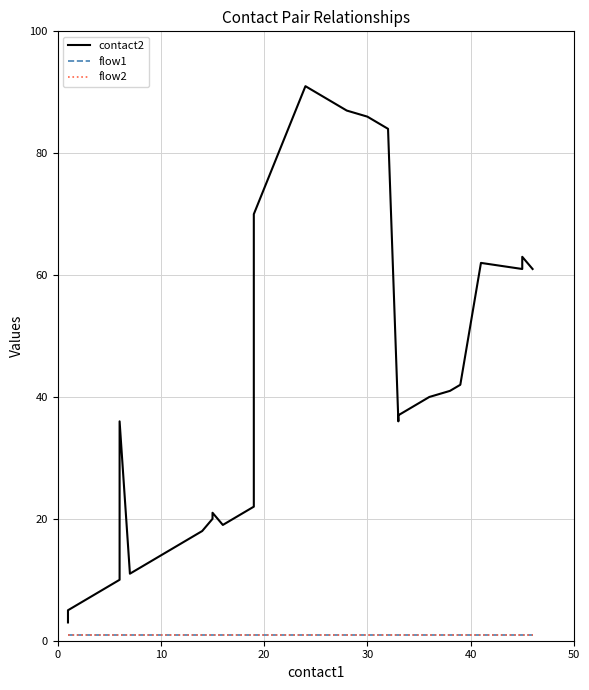

True or false: contact2 and flow2 cross at least once.

False